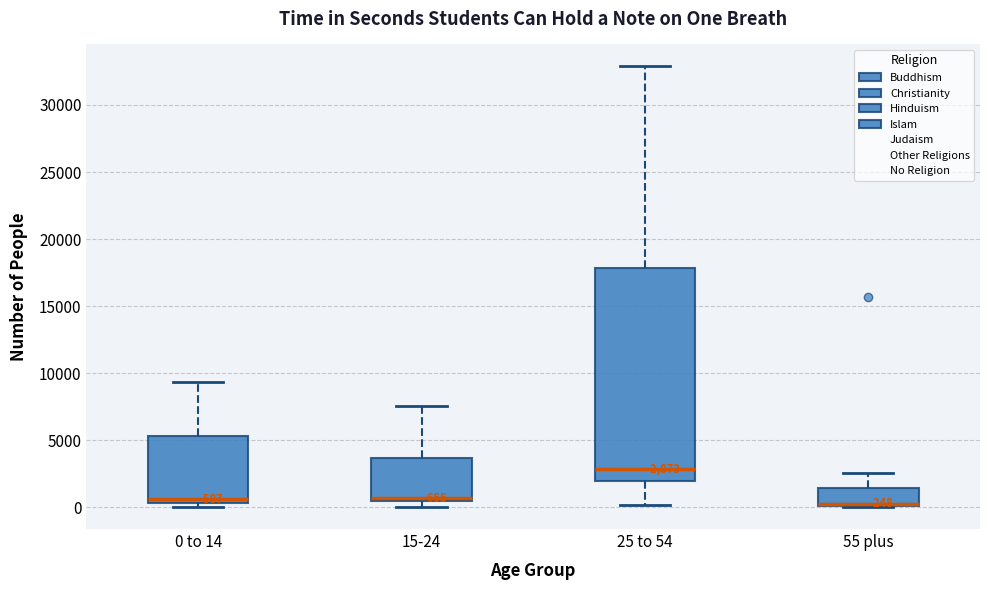

Comparing the boxes themselves (not the whiskers), which one is the tallest?

25 to 54